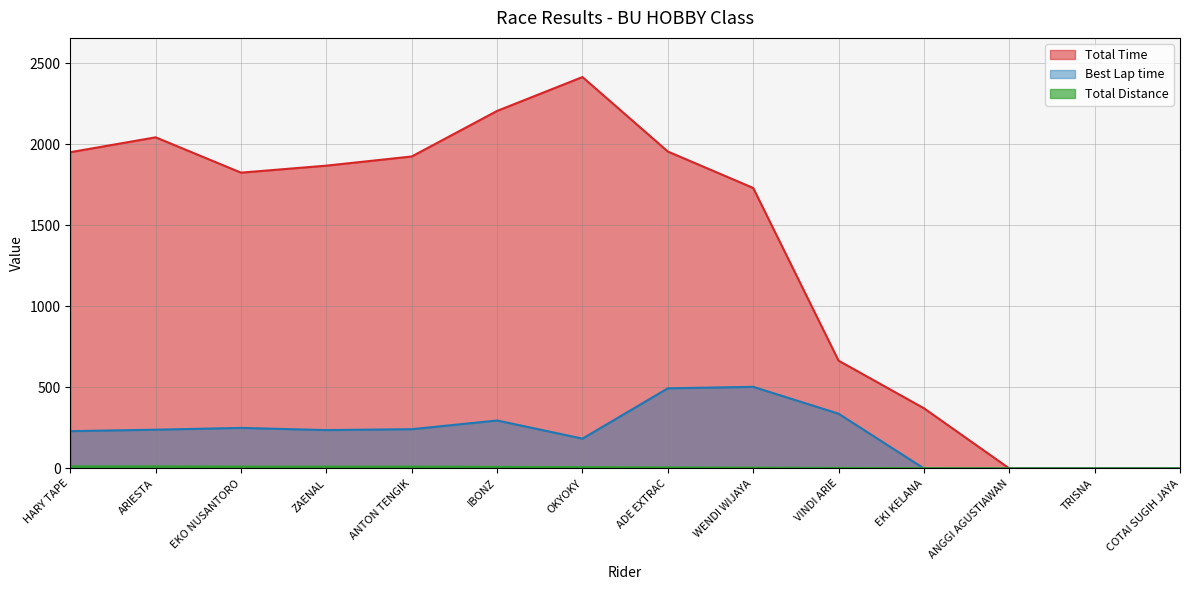

How many series are shown in this chart?

3